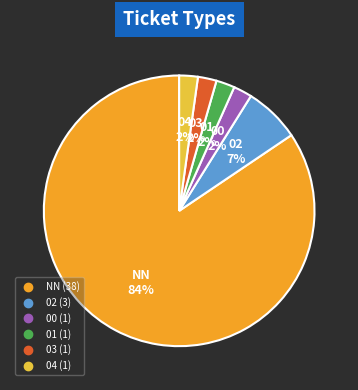

To the nearest percent, what is the average slice percentage?

17%